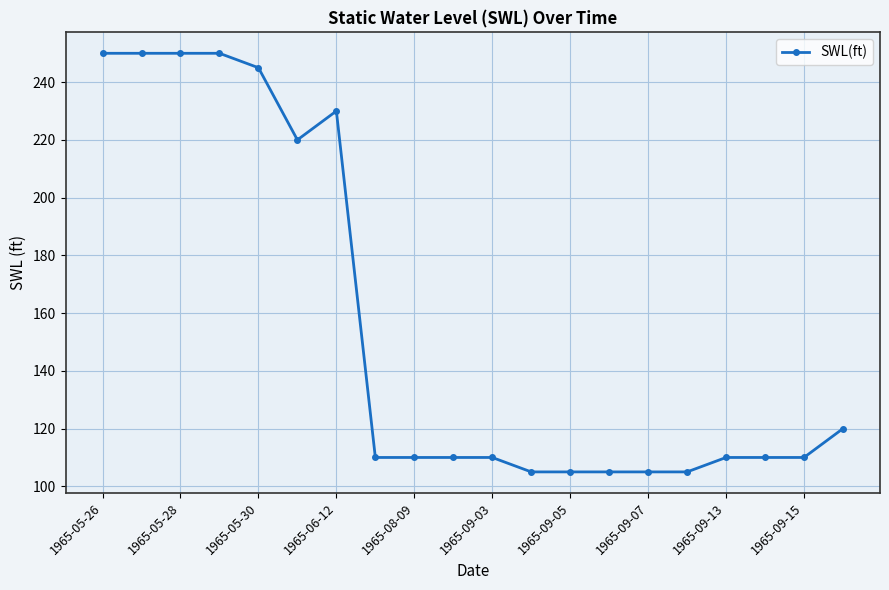

What is the sum of all values?

3110